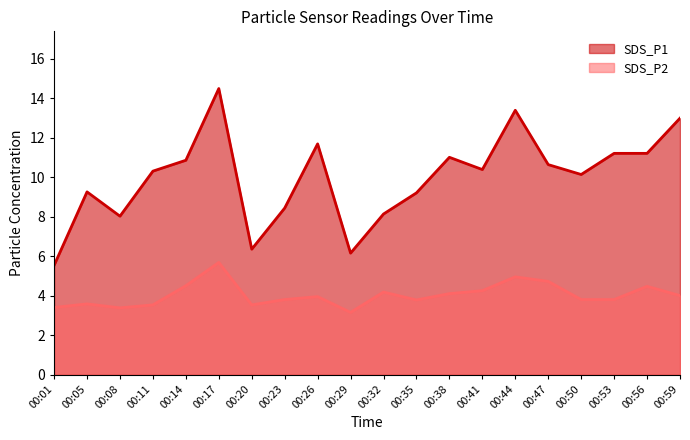

What is the highest value of the SDS_P1 series?

14.5